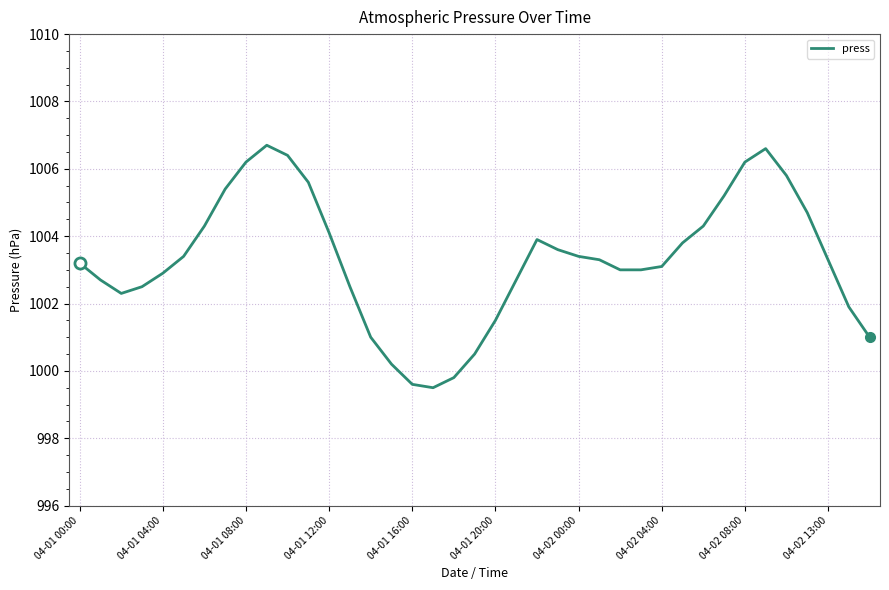

What is the maximum value shown in the chart?

1006.7